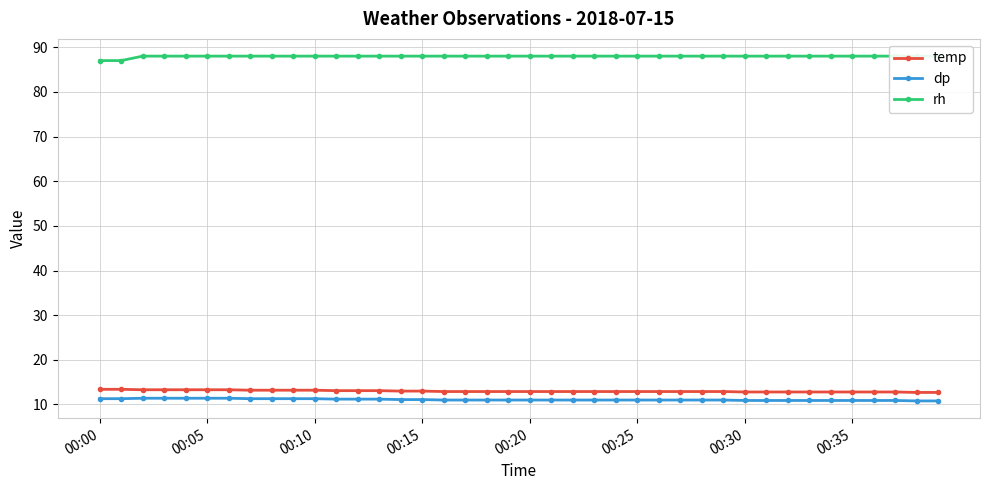

What is the greatest value displayed?

88.0